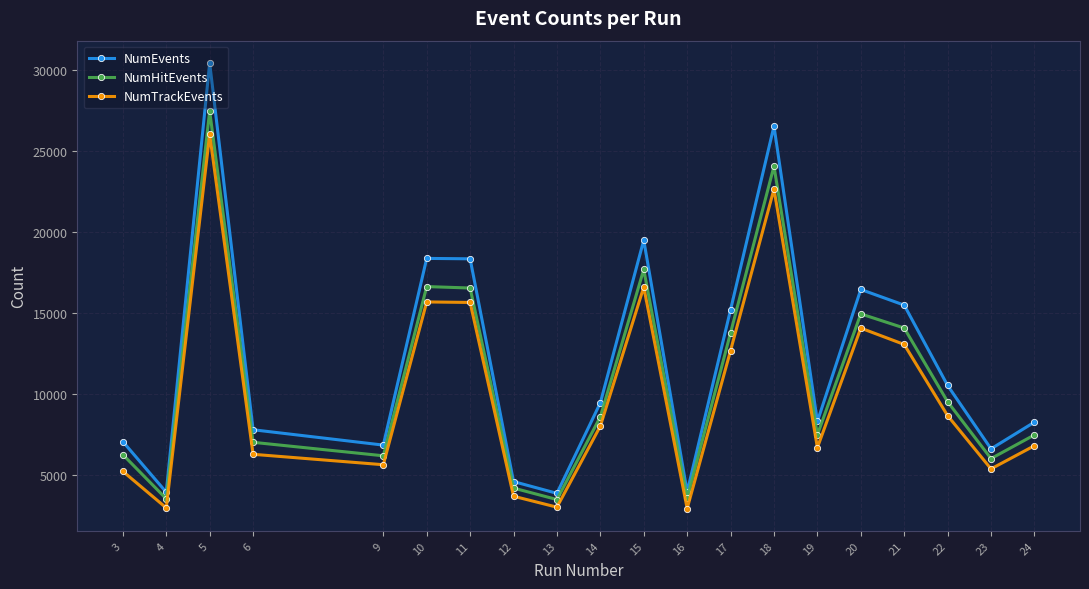

What is the smallest value displayed?

2953